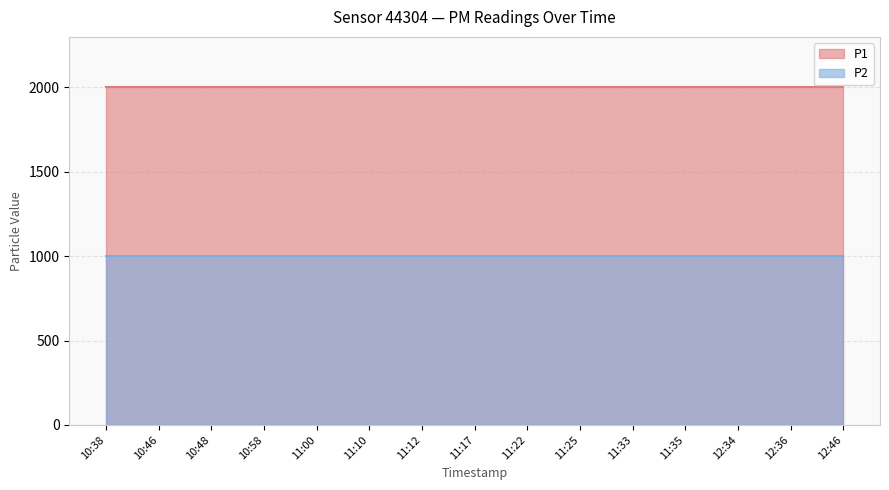

Reading left to right, transcribe all the data shown in this chart.

P1: 10:38=1999.9	10:46=1999.9	10:48=1999.9	10:58=1999.9	11:00=1999.9	11:10=1999.9	11:12=1999.9	11:17=1999.9	11:22=1999.9	11:25=1999.9	11:33=1999.9	11:35=1999.9	12:34=1999.9	12:36=1999.9	12:46=1999.9
P2: 10:38=999.9	10:46=999.9	10:48=999.9	10:58=999.9	11:00=999.9	11:10=999.9	11:12=999.9	11:17=999.9	11:22=999.9	11:25=999.9	11:33=999.9	11:35=999.9	12:34=999.9	12:36=999.9	12:46=999.9